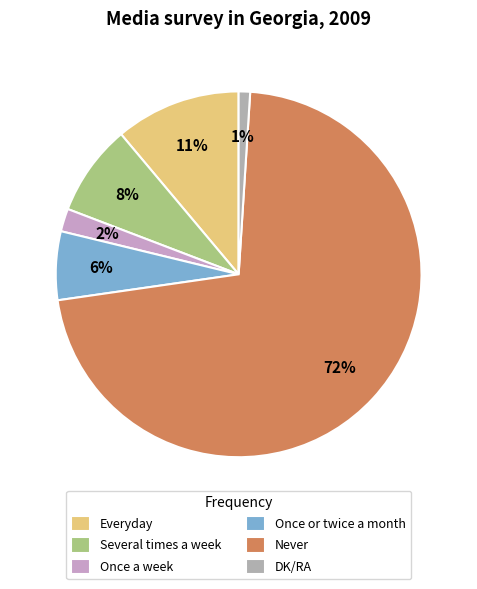

How many segments does this pie chart have?

6